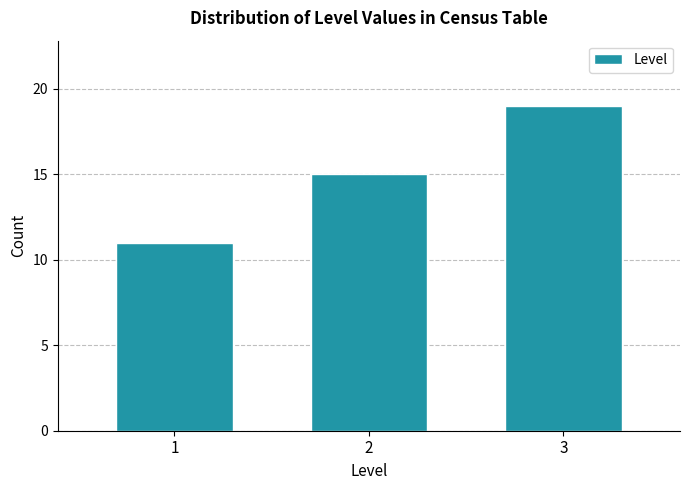

What is the height of the bar covering 1.5 to 2.5 on the x-axis? The values are not printed on the chart, so give them approximately, as read against the axis.

15